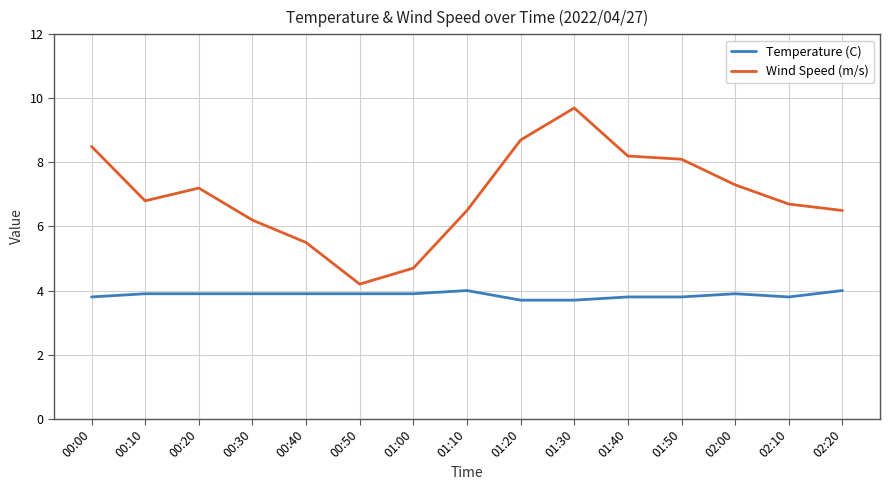

What is the minimum value shown in the chart?

3.7